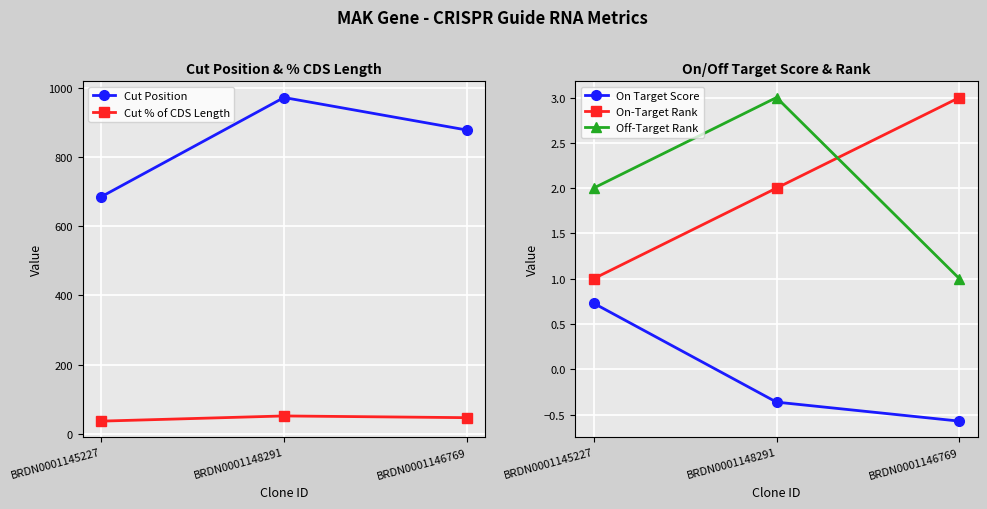

What is the maximum value for On Target Score?

0.7